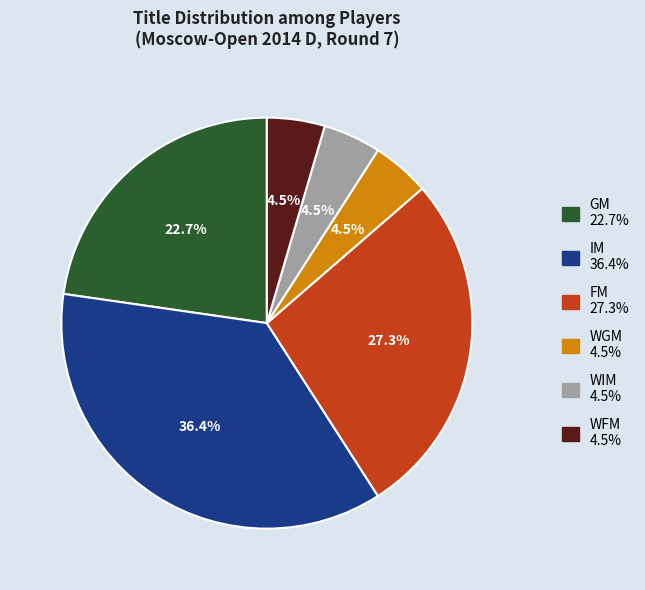

How many slices are in this pie chart?

6